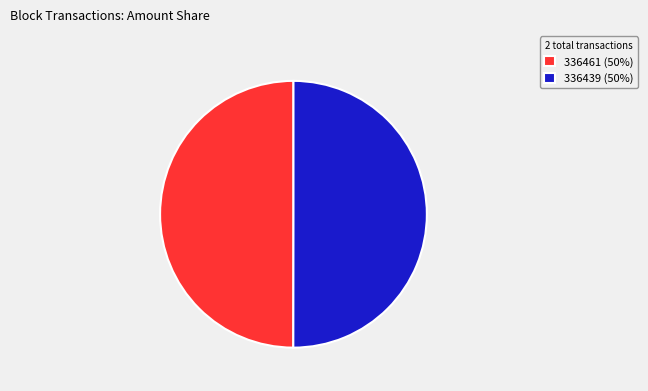

Approximately how many times larger is the value at 336439 (50%) compared to 336461 (50%)?

1.0